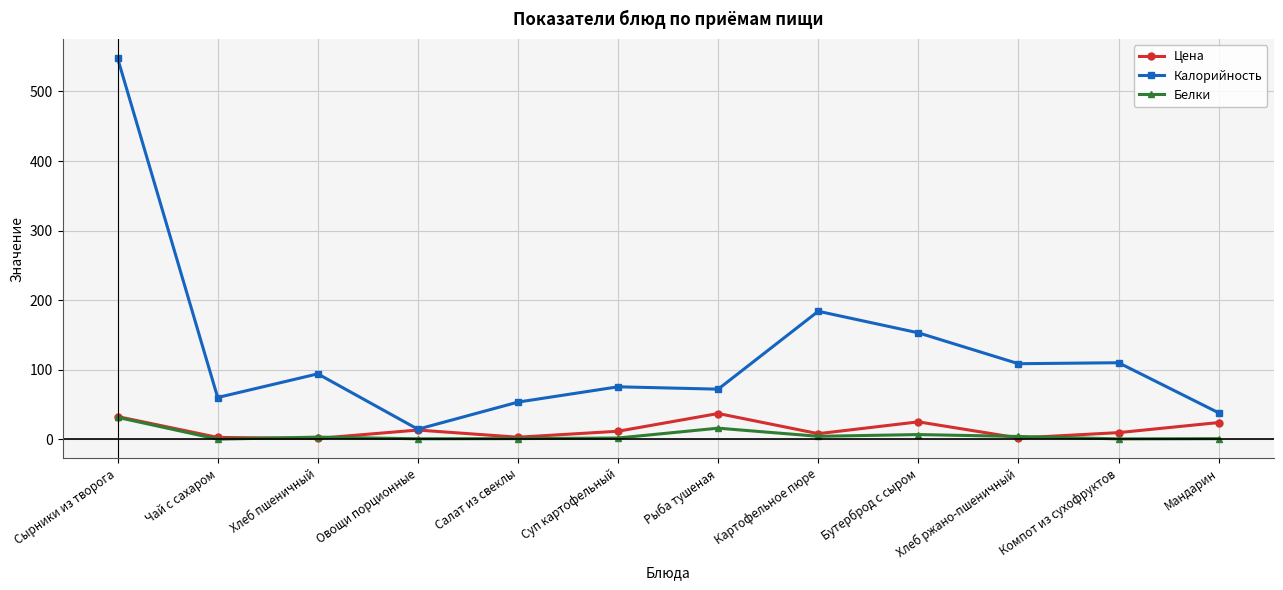

In Калорийность, how many points are lower than both neighbors (excluding endpoints)?

4